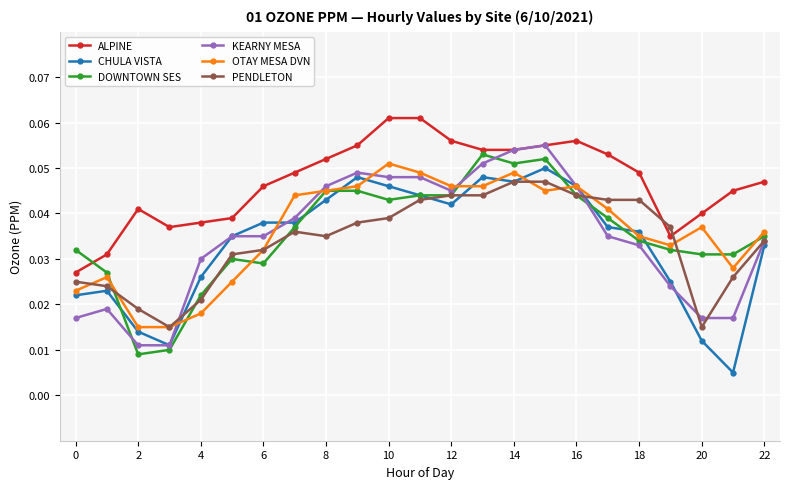

At how many categories does at least one series exceed 0?

23